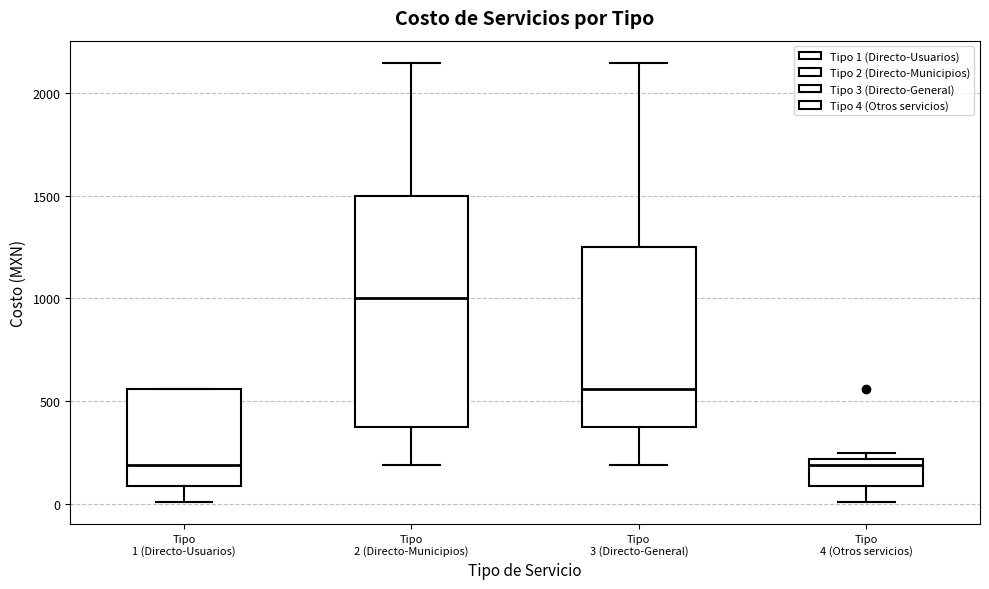

Comparing the boxes themselves (not the whiskers), which one is the tallest?

Tipo 2 (Directo-Municipios)